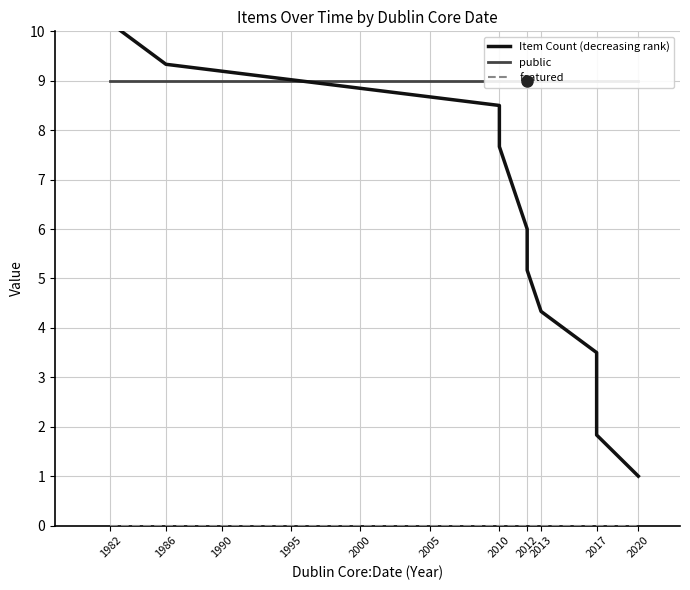

Is it true that Item Count (decreasing rank) equals 14.3 at 2010?

False